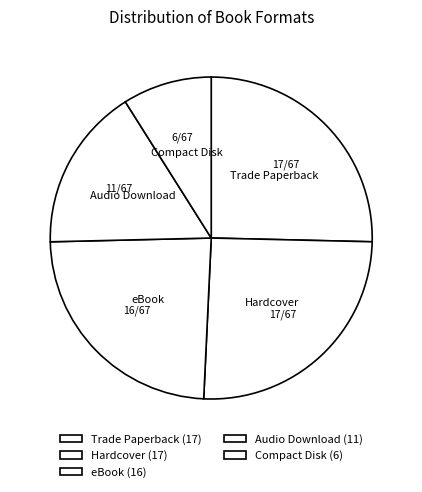

What percentage do eBook and Compact Disk together represent?

32.8%